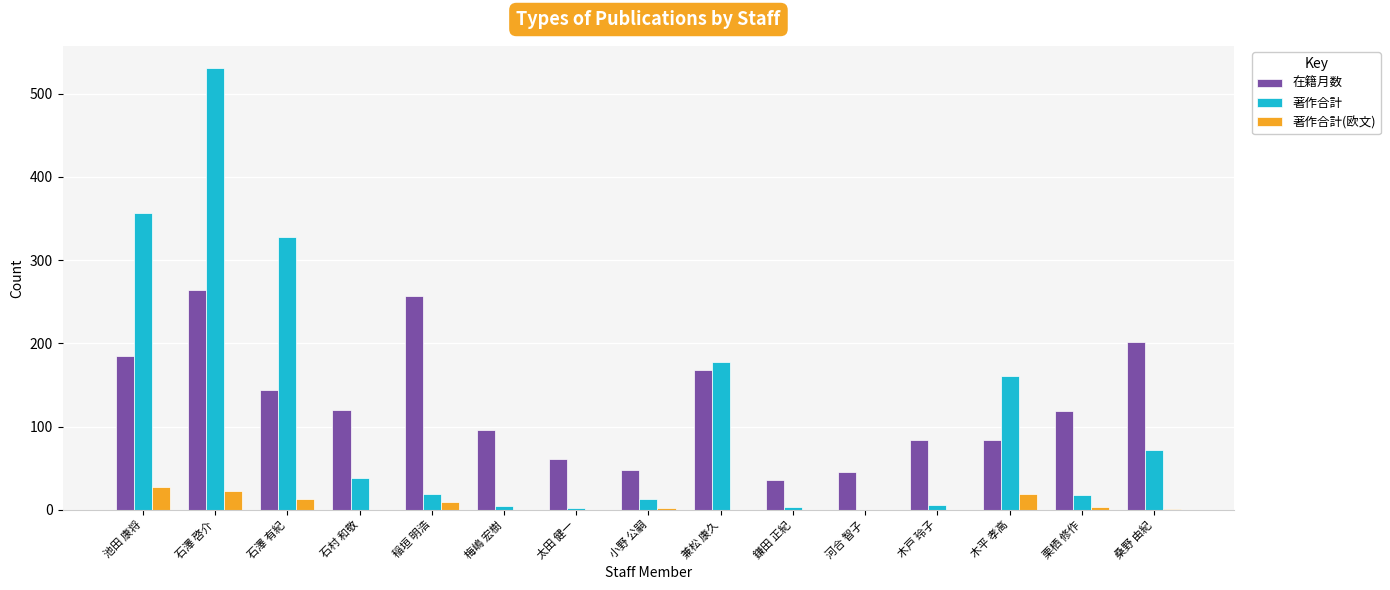

At which label is 在籍月数 closest to 150?

石澤 有紀